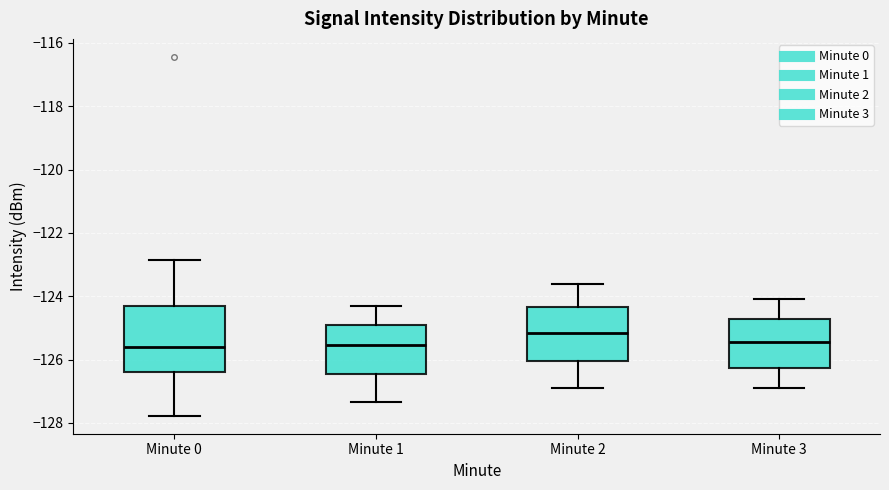

Reading left to right, read every box against the y-axis: the position of its median line, the range the box covers, and the ends of its whiskers. The values are not printed on the chart, so give them approximately, as read against the axis.

Minute 0: median -125.6, box -126.4 to -124.4, whiskers -127.8 to -122.8
Minute 1: median -125.6, box -126.4 to -125.0, whiskers -127.4 to -124.2
Minute 2: median -125.2, box -126.0 to -124.4, whiskers -126.8 to -123.6
Minute 3: median -125.4, box -126.2 to -124.8, whiskers -126.8 to -124.0